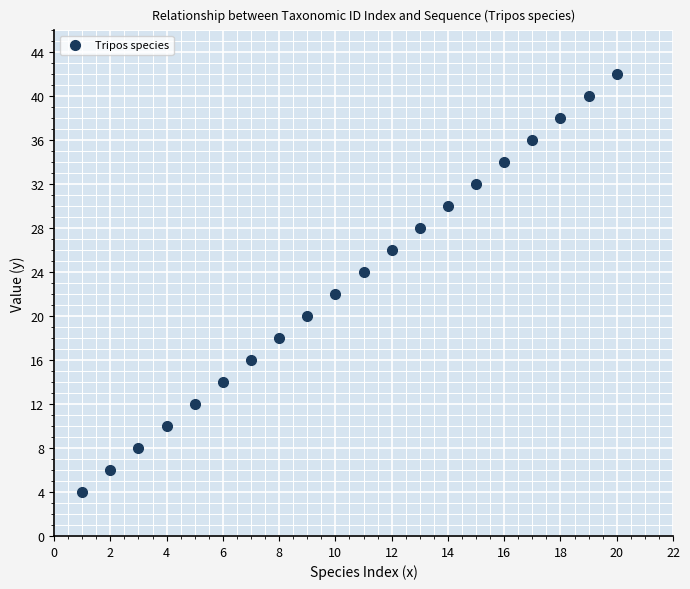

What is the range of X values (max minus min)?

19